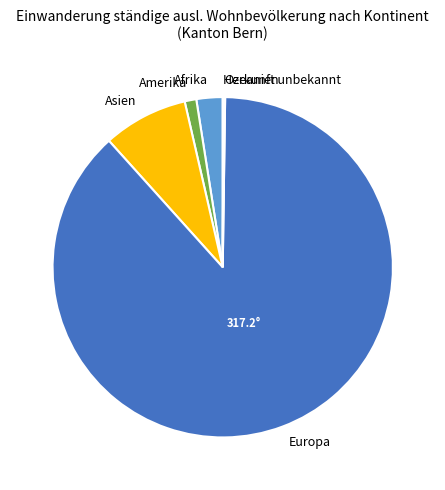

The Asien slice represents 16% of the pie. True or false?

False